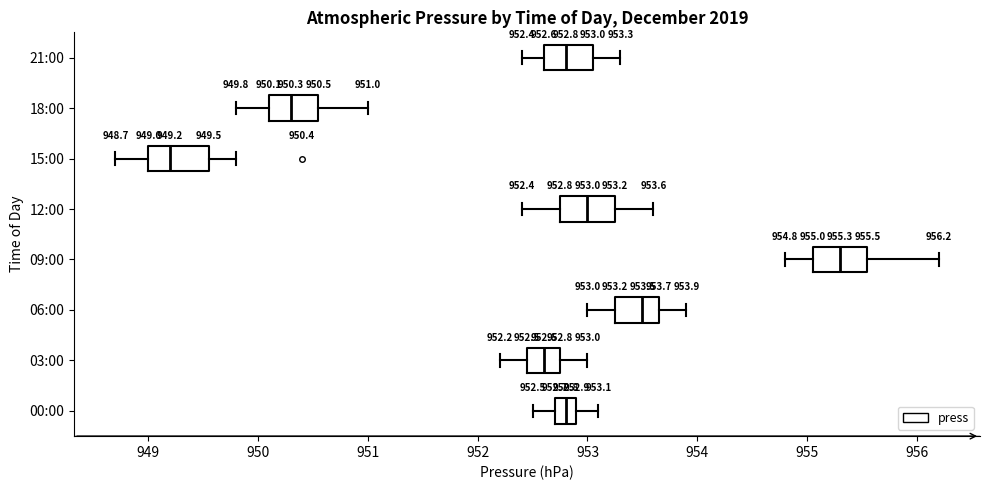

Which box's median line is the furthest to the left?

15:00